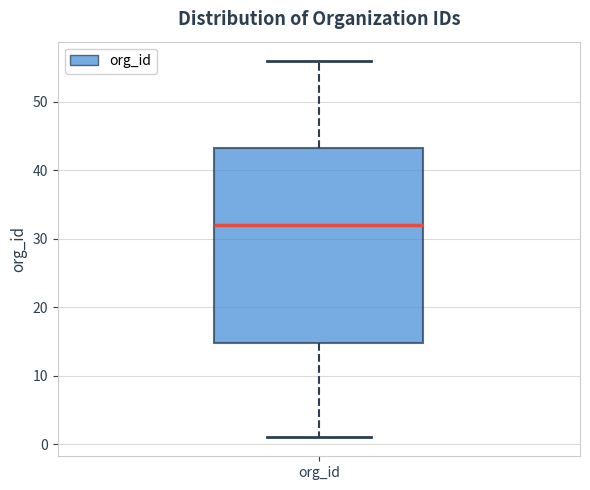

Transcribe this box plot: give where the median line is, the range the box spans, and where the two whiskers end, as read against the y-axis. The values are not printed on the chart, so give them approximately, as read against the axis.

median 32, box 15 to 43, whiskers 1 to 56